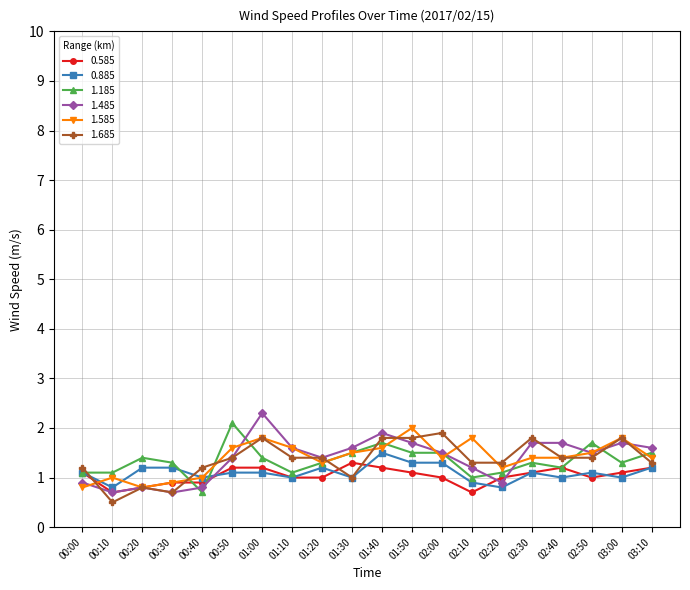

At which label does 0.585 first exceed 1?

00:00